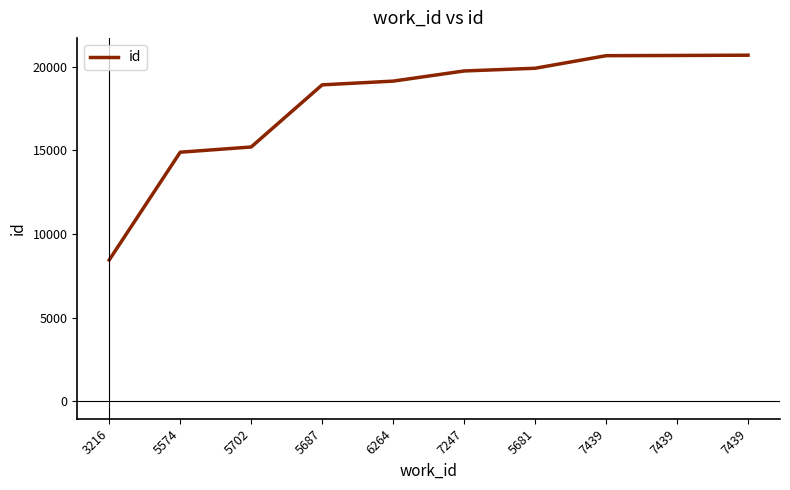

Approximately how many times larger is the value at 7439 compared to 5681?

1.0